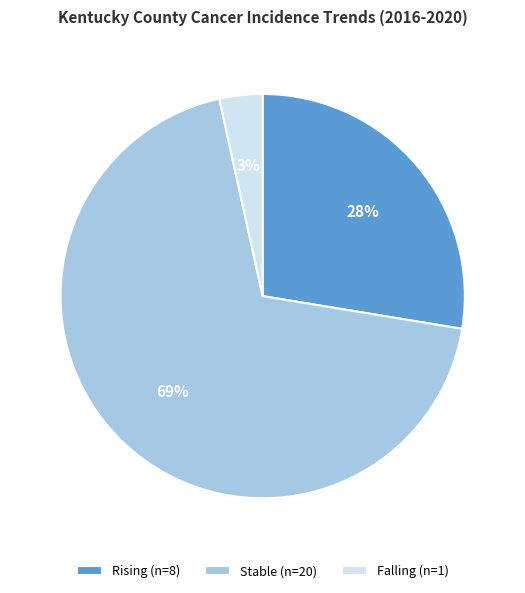

Does any single category account for the majority?

Yes